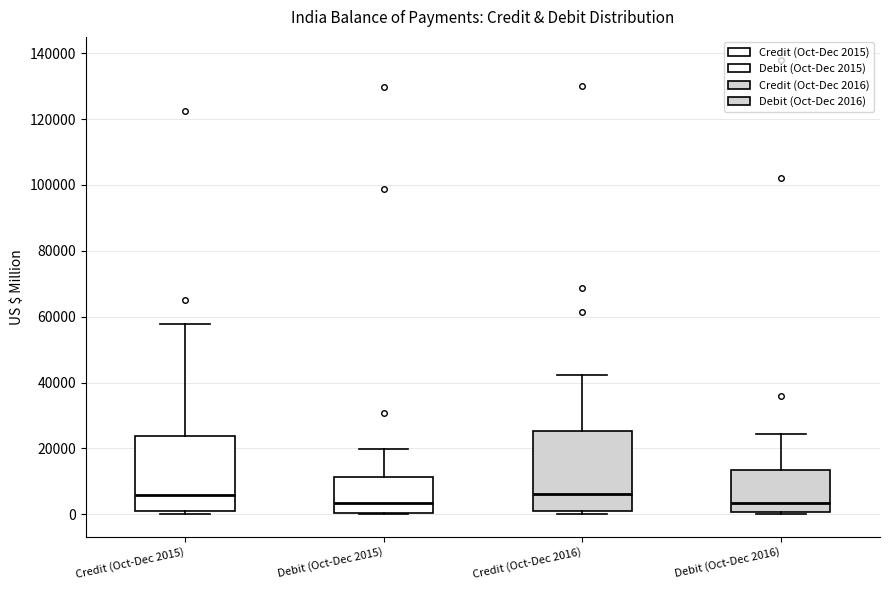

Reading left to right, read every box against the y-axis: the position of its median line, the range the box covers, and the ends of its whiskers. The values are not printed on the chart, so give them approximately, as read against the axis.

Credit (Oct-Dec 2015): median 6000, box 0 to 24000, whiskers 0 (just below the box's lower edge) to 58000
Debit (Oct-Dec 2015): median 4000, box 0 to 12000, whiskers 0 to 20000
Credit (Oct-Dec 2016): median 6000, box 2000 to 26000, whiskers 0 to 42000
Debit (Oct-Dec 2016): median 4000, box 0 to 14000, whiskers 0 (just below the box's lower edge) to 24000